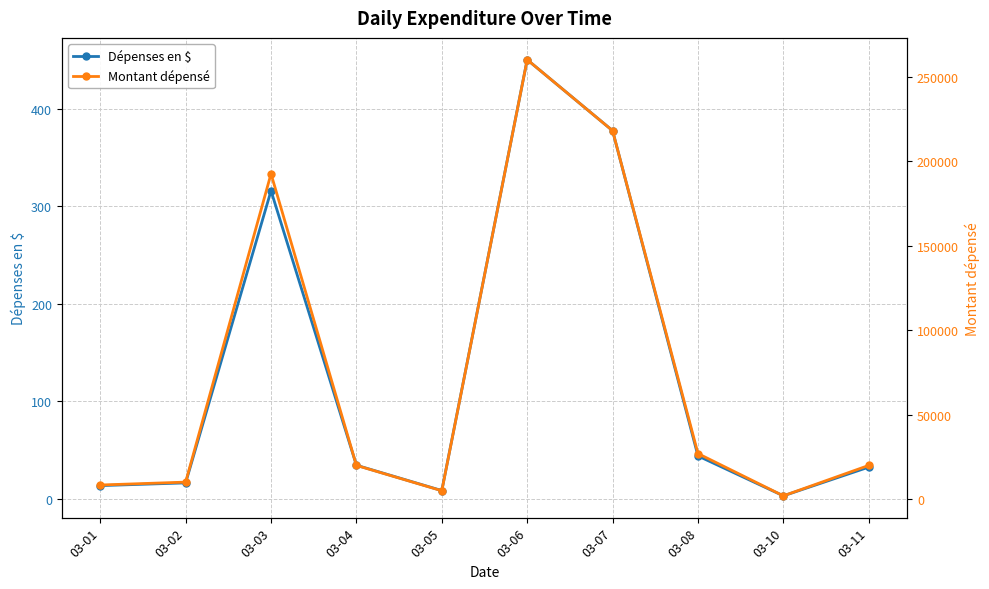

How many lines are shown in the chart?

2